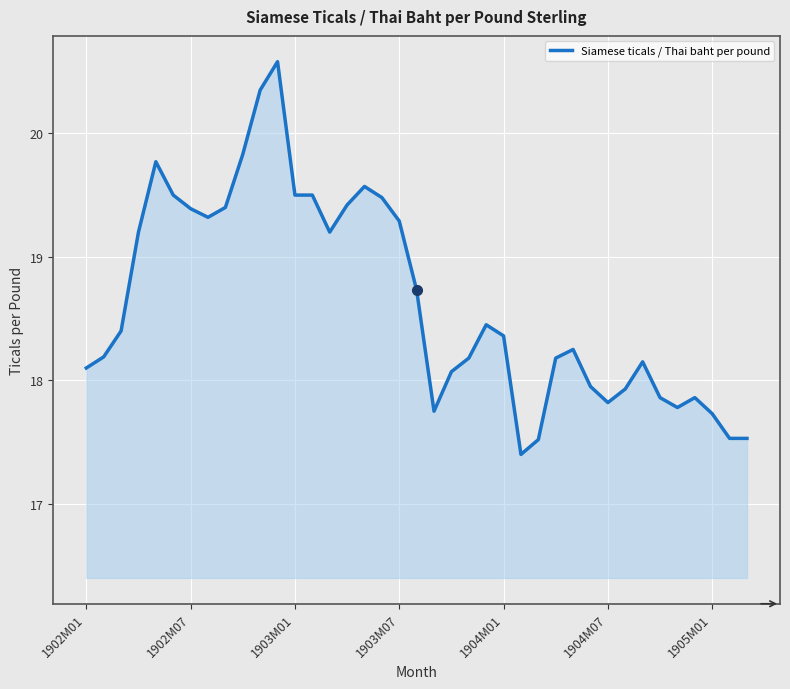

What is the greatest value displayed?

20.6